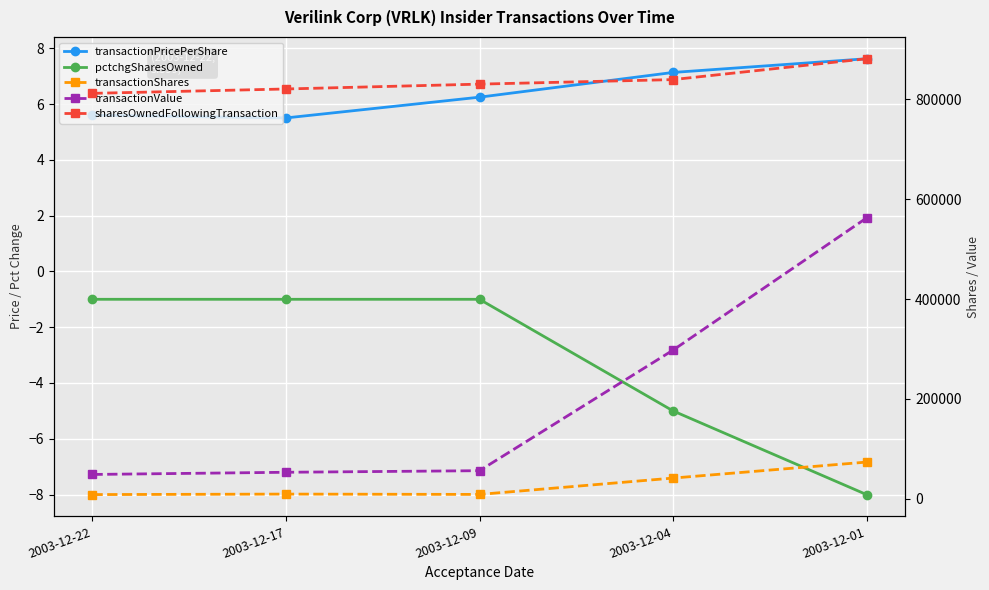

True or false: transactionValue has a value of 333015.2 at 2003-12-01.

False